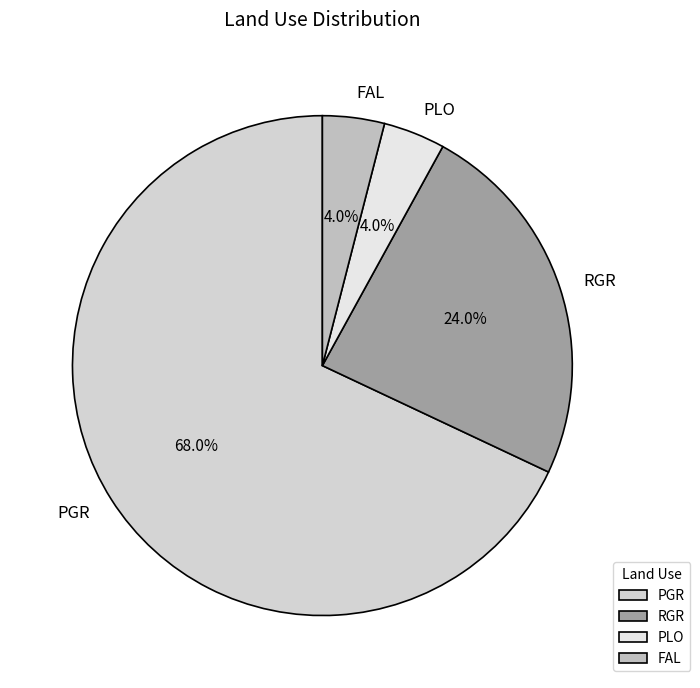

To the nearest percent, what is the combined percentage of PGR and FAL?

72%